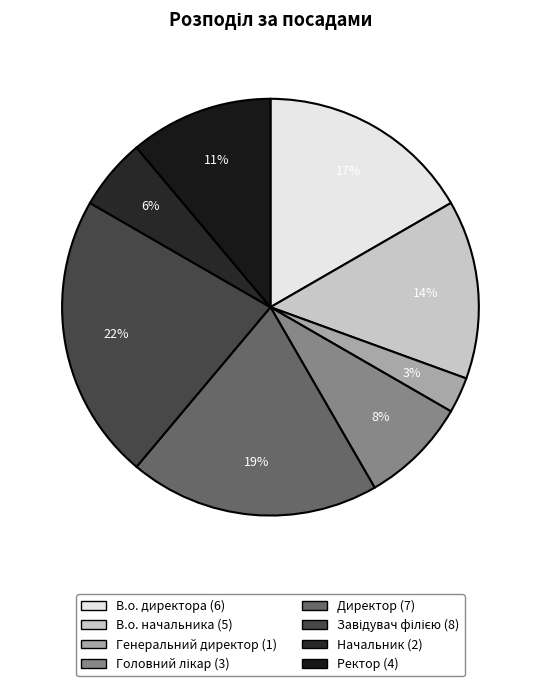

Between Ректор and Завідувач філією, which is larger?

Завідувач філією